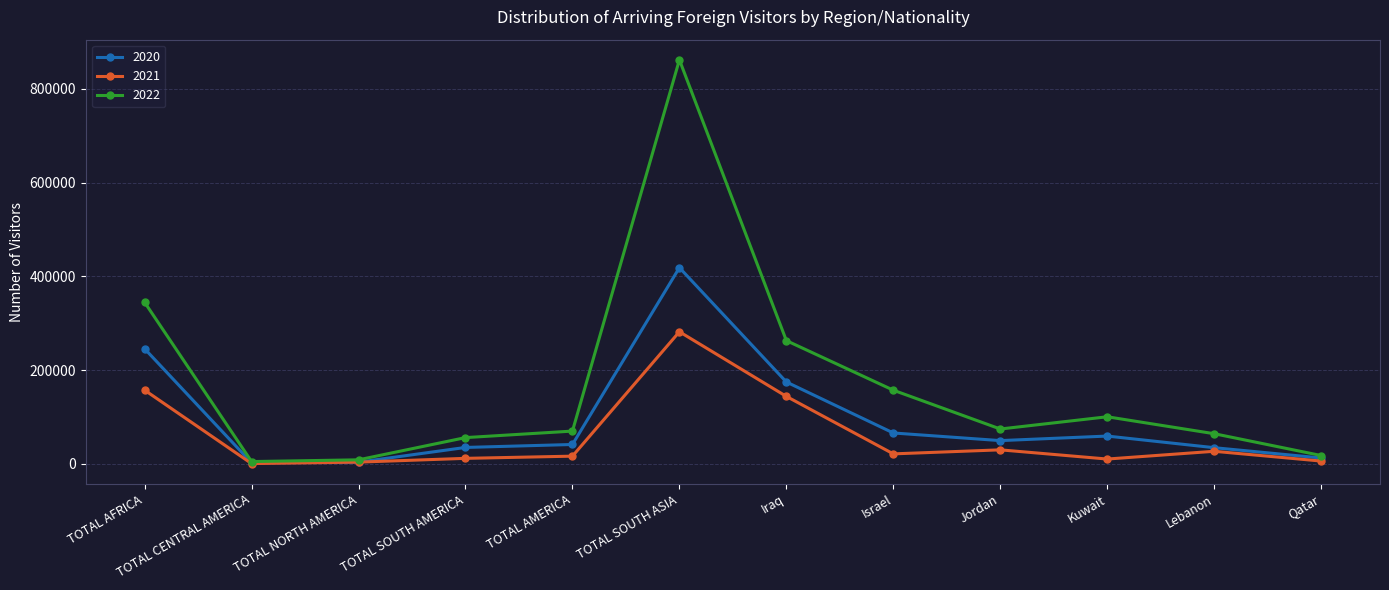

Count the number of data series in this chart.

3